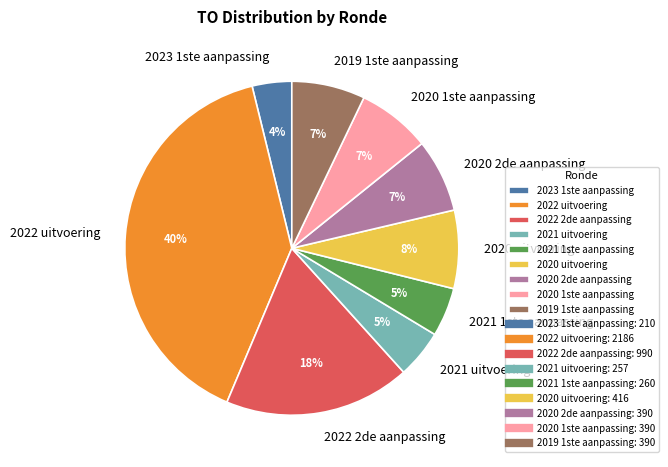

Is there a majority slice in this chart?

No